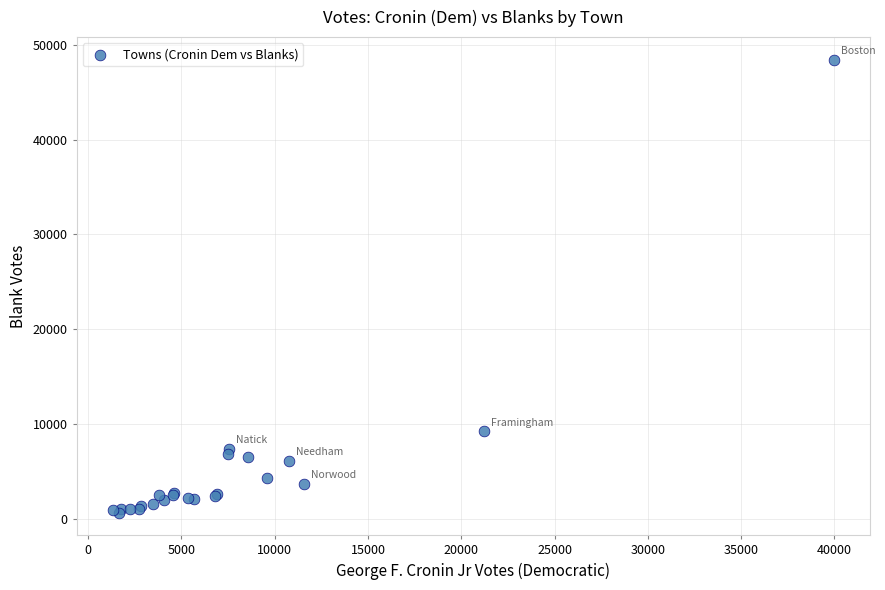

What Y value in the scatter plot is closest to 24530?

9224